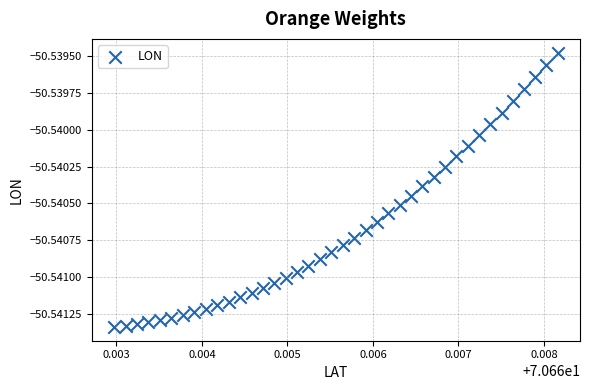

How many data points are displayed?

40